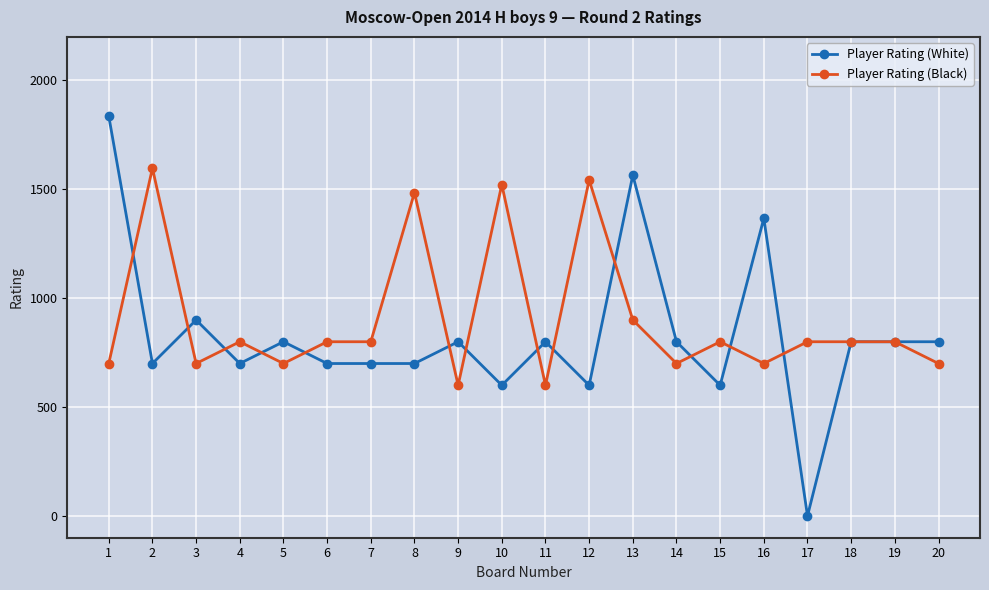

The value of Player Rating (Black) at 6 is 408. True or false?

False